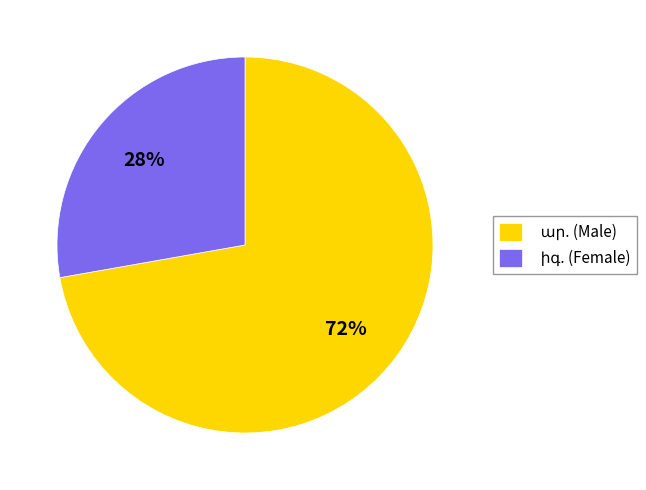

Is there any slice that represents more than half of the pie?

Yes